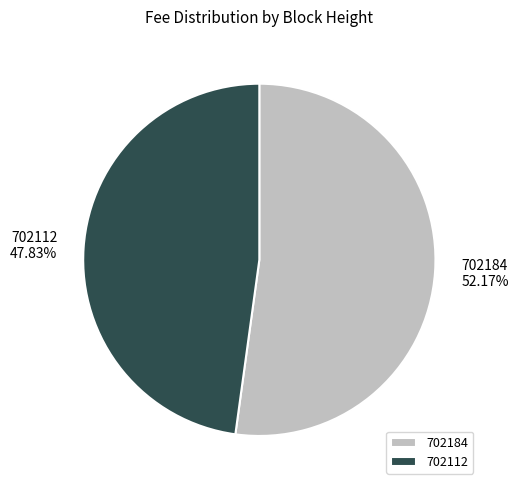

Rank the categories by value from highest to lowest.

702184, 702112